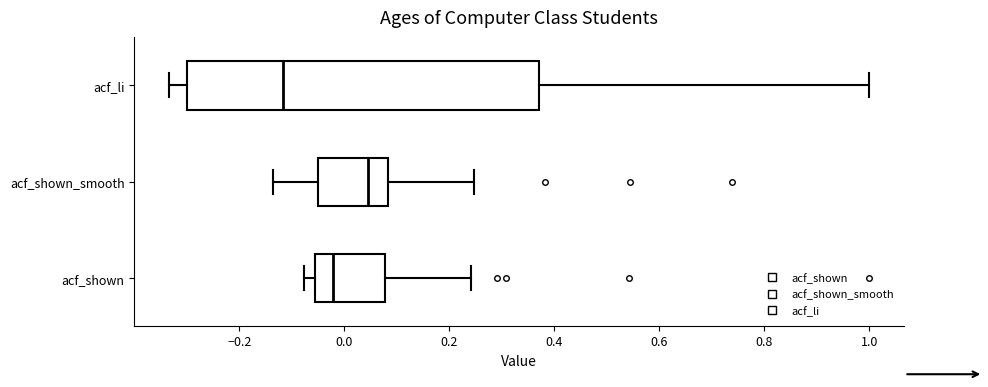

Where is the right edge of the box for acf_shown on the x-axis? The values are not printed on the chart, so give them approximately, as read against the axis.

0.08